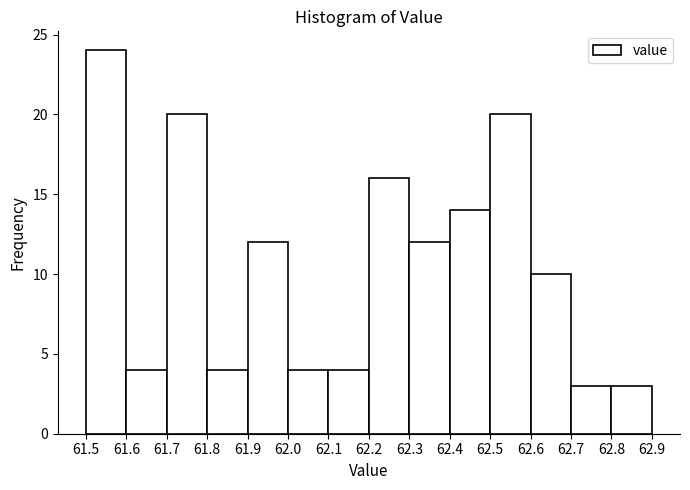

Reading left to right, transcribe this chart: for each bar, give the range it covers on the x-axis and its height. The values are not printed on the chart, so give them approximately, as read against the axis.

61.5 to 61.6: 24
61.6 to 61.7: 4
61.7 to 61.8: 20
61.8 to 61.9: 4
61.9 to 62.0: 12
62.0 to 62.1: 4
62.1 to 62.2: 4
62.2 to 62.3: 16
62.3 to 62.4: 12
62.4 to 62.5: 14
62.5 to 62.6: 20
62.6 to 62.7: 10
62.7 to 62.8: 3
62.8 to 62.9: 3